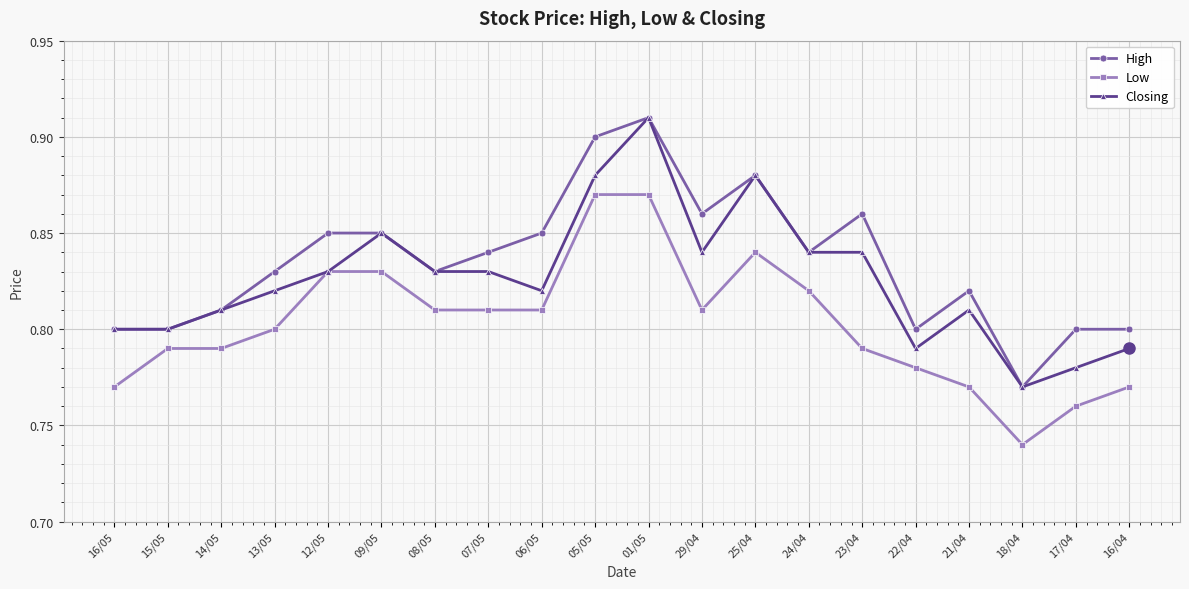

Rank the series at 06/05 from lowest to highest value.

Low, Closing, High